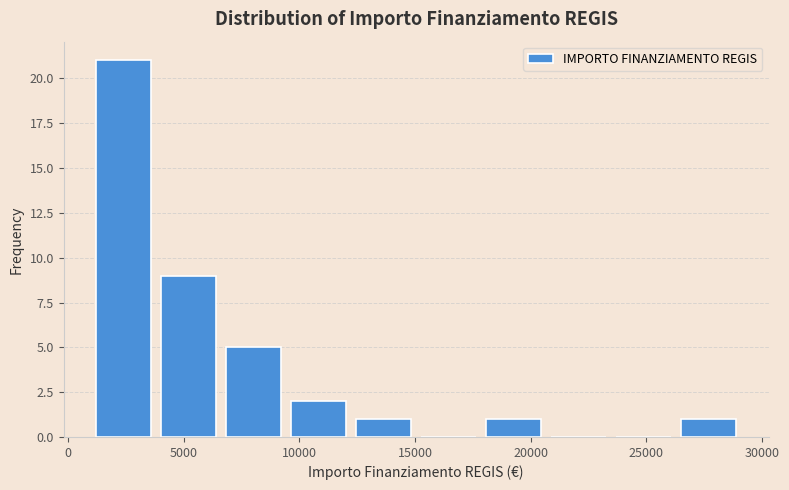

Over which range of the x-axis is the bar tallest?

1000 to 4000